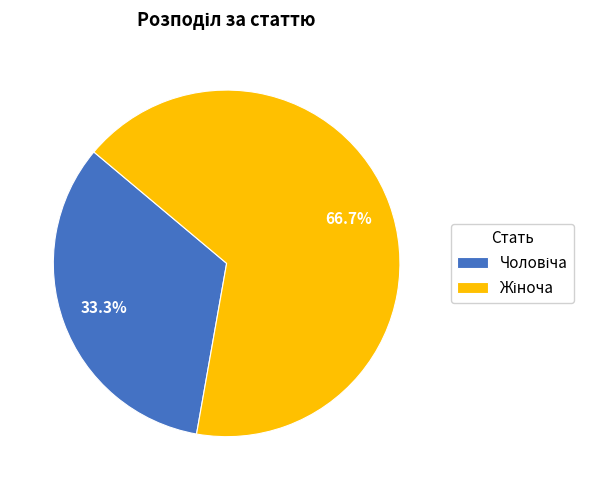

Is there any slice that represents more than half of the pie?

Yes